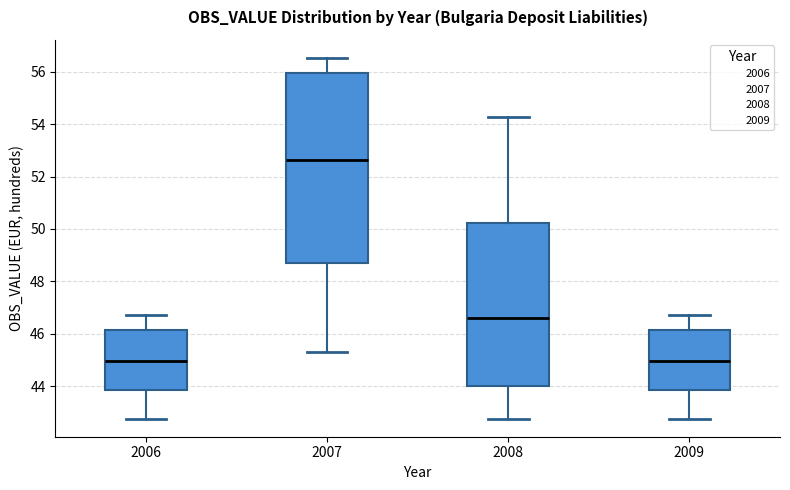

Reading left to right, transcribe this box plot: for each box, give where its median line is, the range the box spans, and where its two whiskers end, as read against the y-axis. The values are not printed on the chart, so give them approximately, as read against the axis.

2006: median 45.0, box 43.8 to 46.2, whiskers 42.8 to 46.8
2007: median 52.6, box 48.6 to 56.0, whiskers 45.4 to 56.6
2008: median 46.6, box 44.0 to 50.2, whiskers 42.8 to 54.2
2009: median 45.0, box 43.8 to 46.2, whiskers 42.8 to 46.8